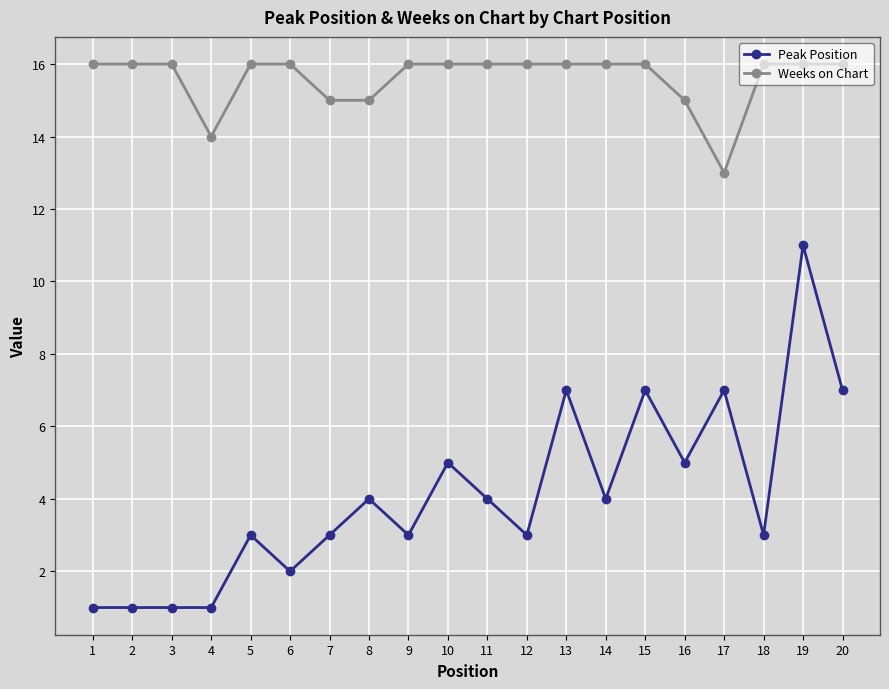

Which series has the largest total across all categories?

Weeks on Chart